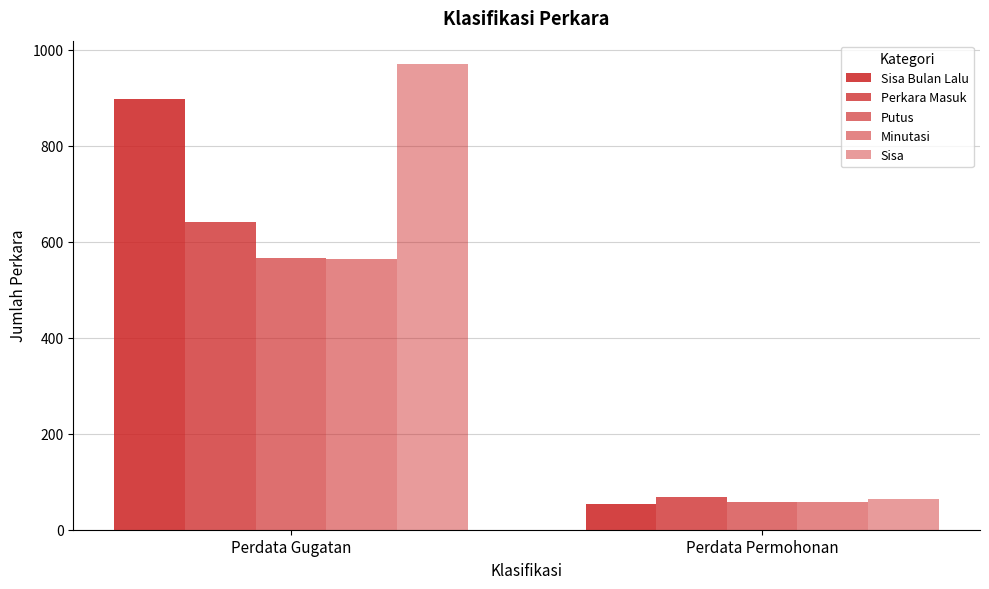

What is the value of the Minutasi bar at the 1st from the left?

563